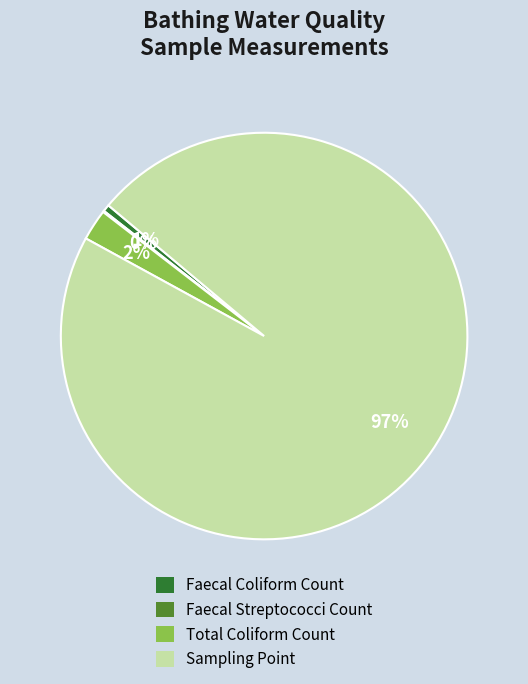

Does any single category account for the majority?

Yes